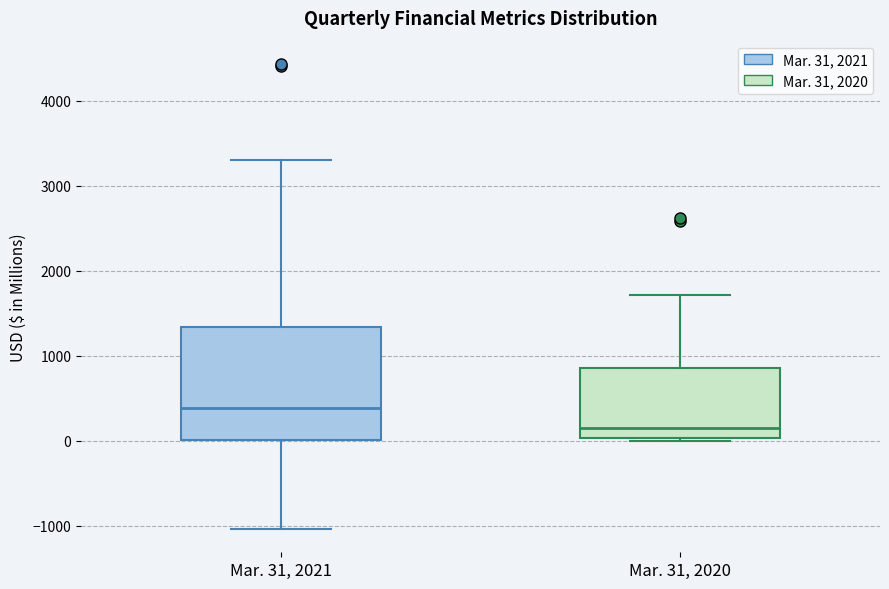

Reading left to right, transcribe this box plot: for each box, give where its median line is, the range the box spans, and where its two whiskers end, as read against the y-axis. The values are not printed on the chart, so give them approximately, as read against the axis.

Mar. 31, 2021: median 400, box 0 to 1300, whiskers -1000 to 3300
Mar. 31, 2020: median 200, box 0 to 900, whiskers 0 to 1700